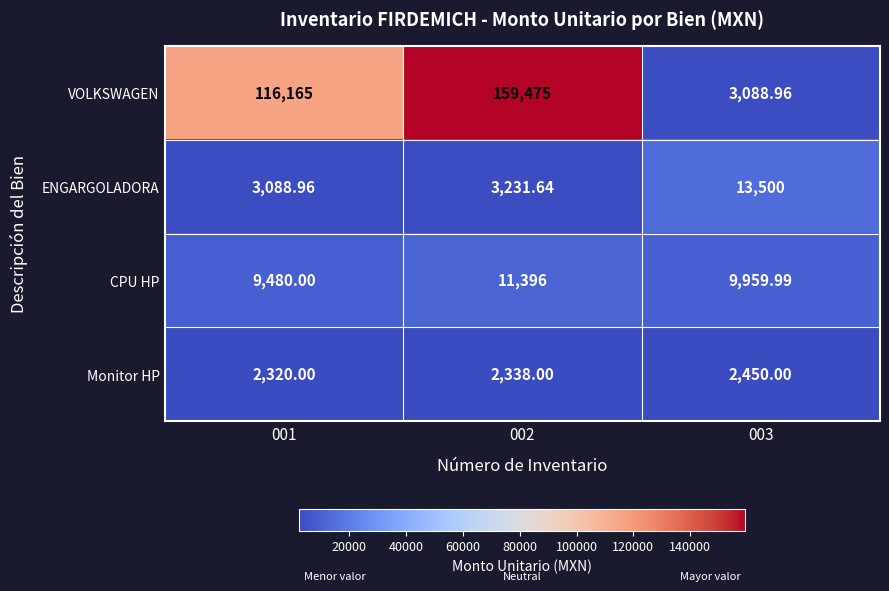

Which series has the largest range (max minus min)?

VOLKSWAGEN